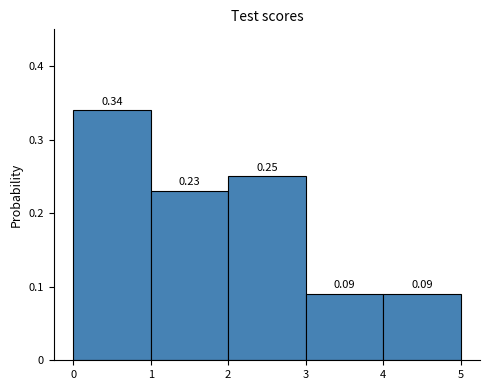

Reading left to right, transcribe this chart: for each bar, give the range it covers on the x-axis and its height.

0 to 1: 0.34
1 to 2: 0.23
2 to 3: 0.25
3 to 4: 0.09
4 to 5: 0.09